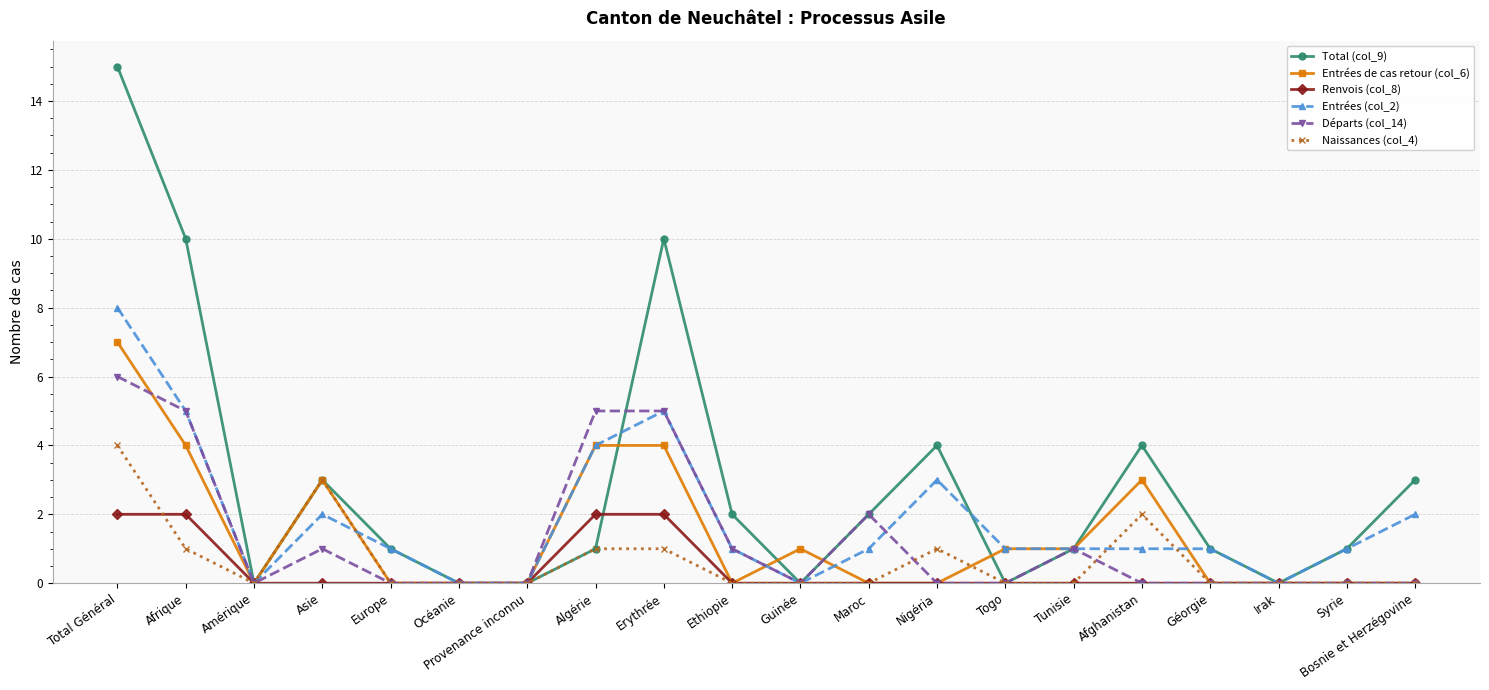

What are all the series names shown in the legend?

Total (col_9), Entrées de cas retour (col_6), Renvois (col_8), Entrées (col_2), Départs (col_14), Naissances (col_4)